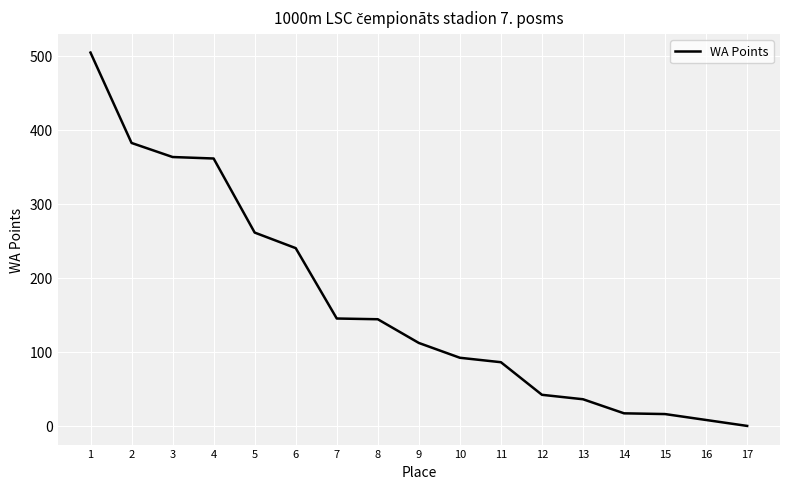

What is the maximum value shown in the chart?

504